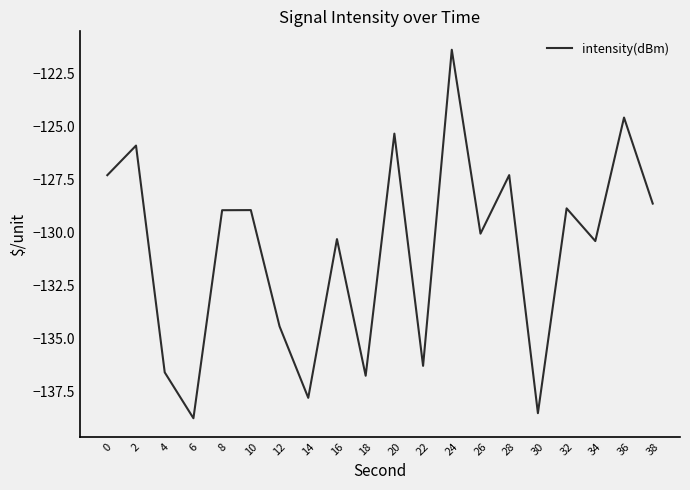

At which category does the data reach its first local peak?

2